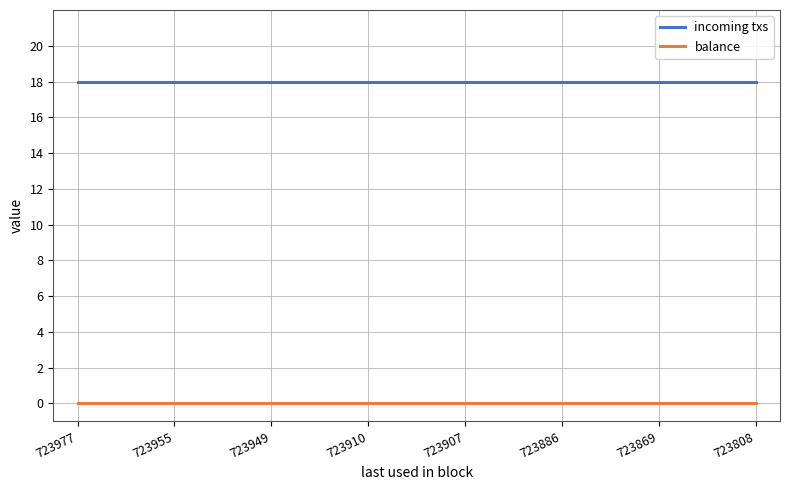

What is the greatest value displayed?

18